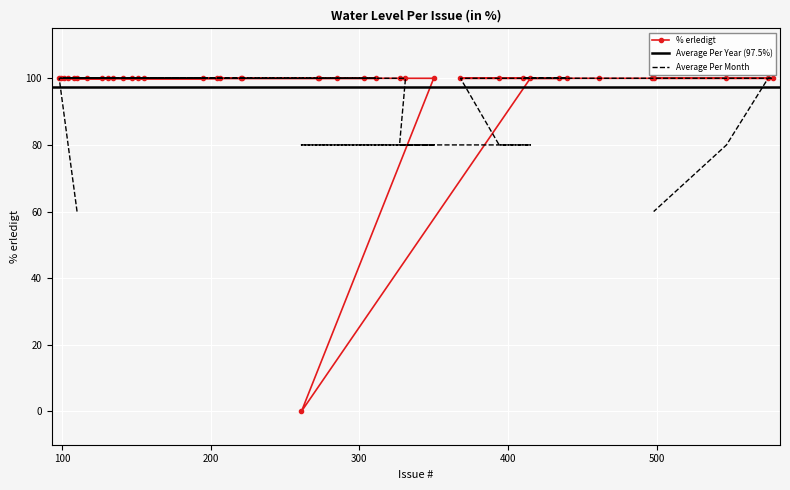

True or false: the data shows 131 at 204.

False